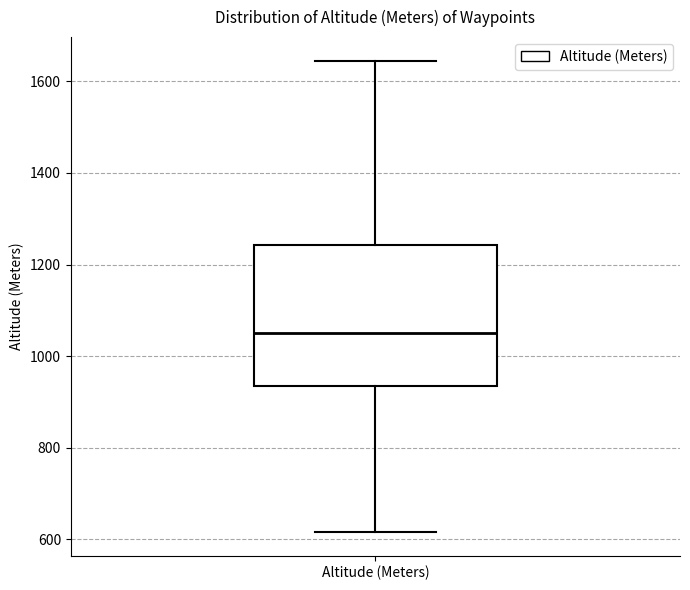

Transcribe this box plot: give where the median line is, the range the box spans, and where the two whiskers end, as read against the y-axis. The values are not printed on the chart, so give them approximately, as read against the axis.

median 1060, box 940 to 1240, whiskers 620 to 1640